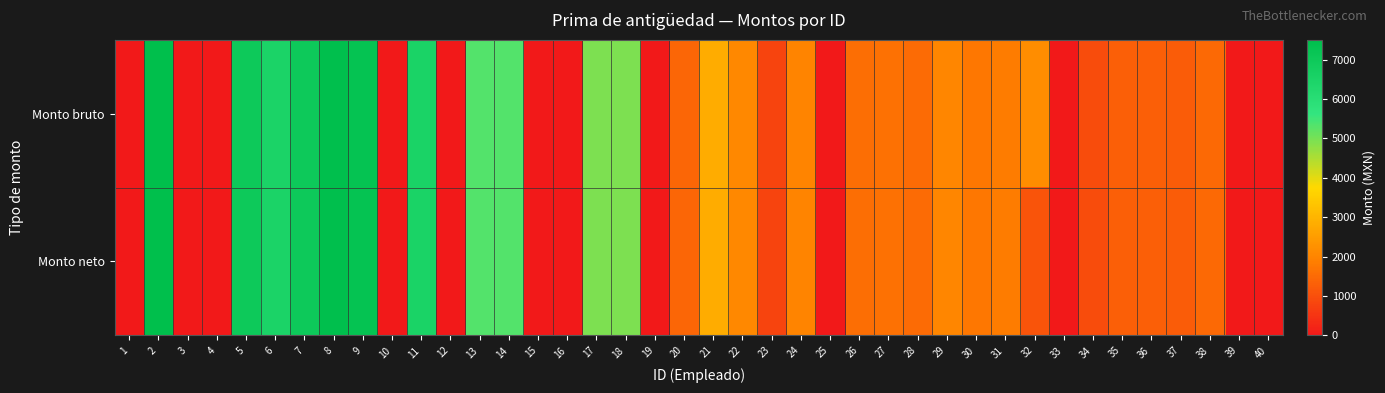

At 22, list the series in order from largest to smallest.

Monto bruto, Monto neto